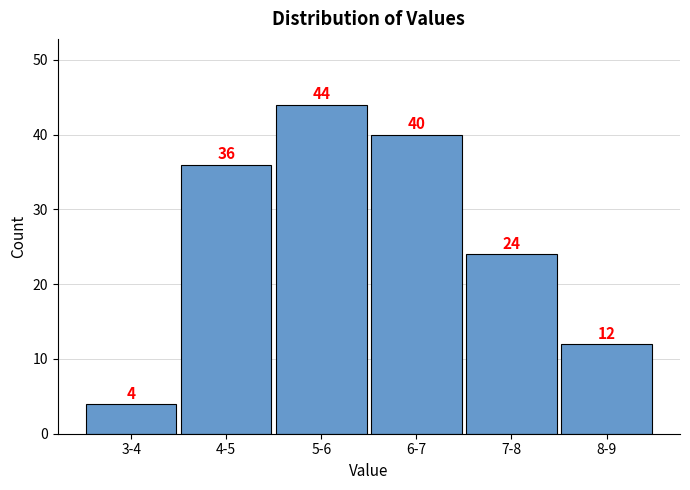

Reading left to right, list all the values displayed in this chart.

4	36	44	40	24	12